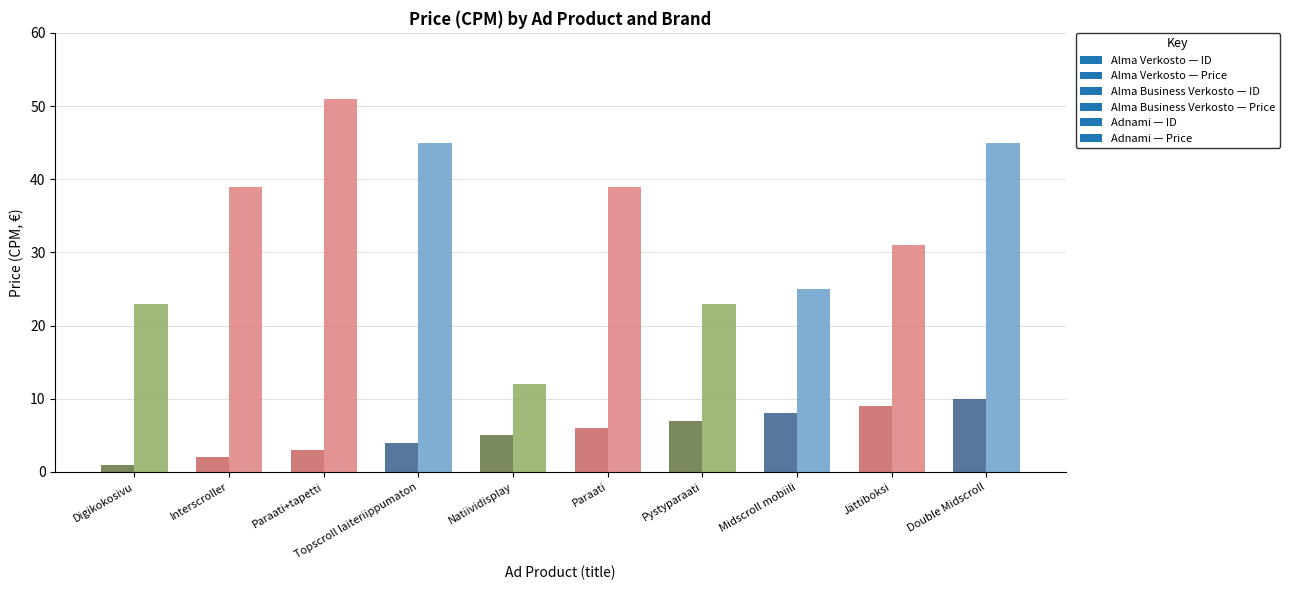

True or false: price has a value of 21 at Natiividisplay.

False